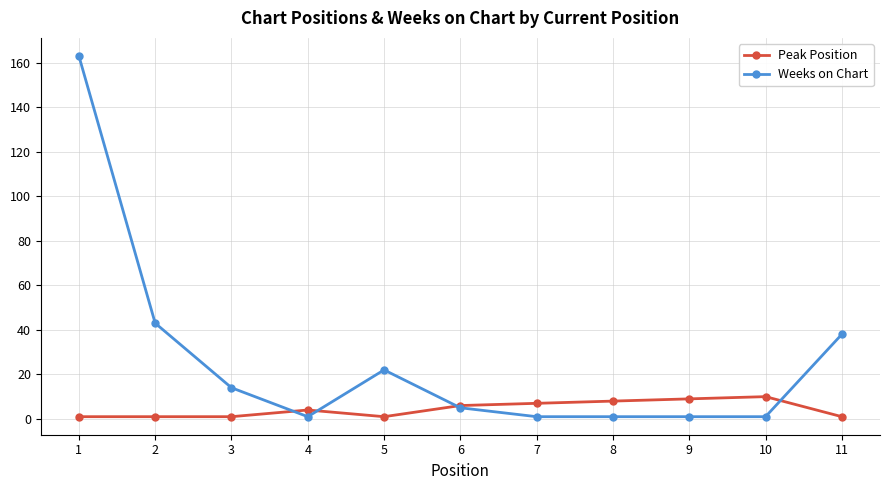

How many data points in Weeks on Chart are less than 5?

5